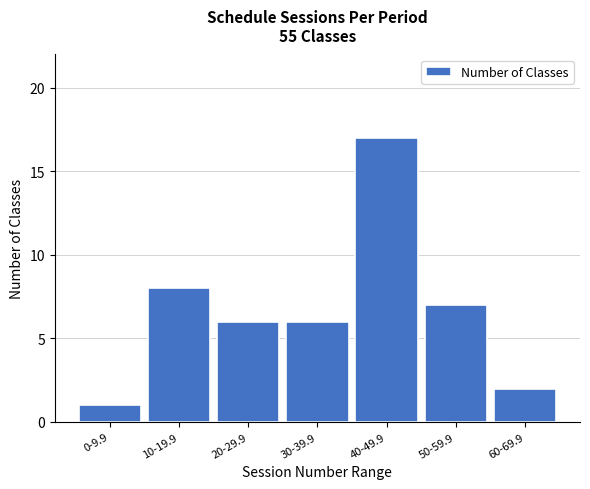

Reading left to right, what are all the values shown in this chart?

1	8	6	6	17	7	2